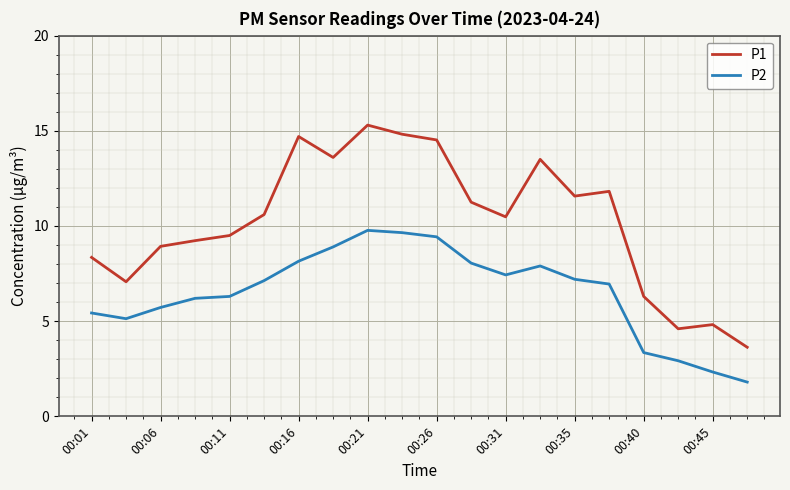

True or false: P2 and P1 intersect in this chart.

False